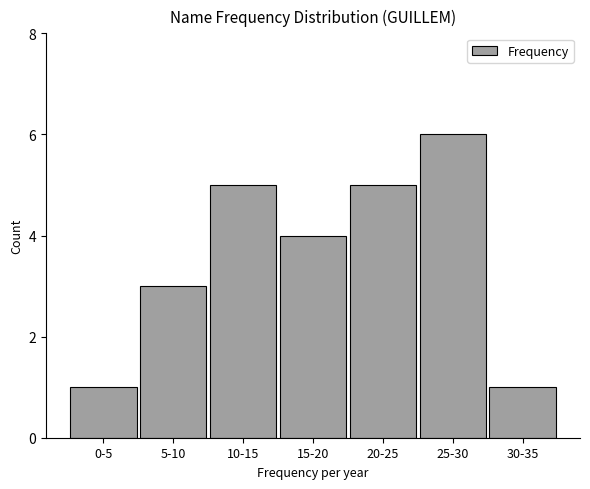

Reading left to right, what are all the values shown in this chart?

0-5=1	5-10=3	10-15=5	15-20=4	20-25=5	25-30=6	30-35=1